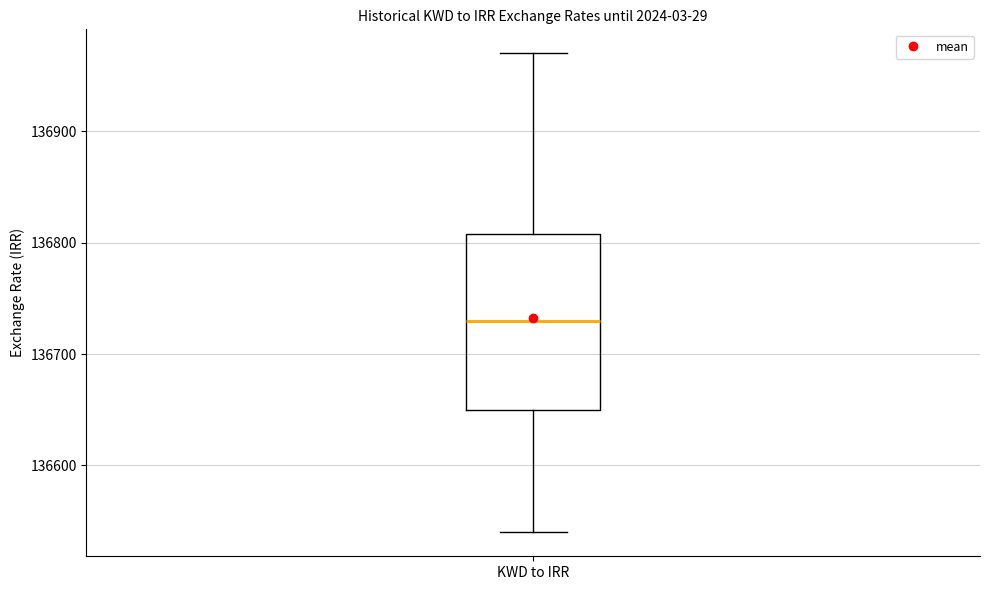

Transcribe this box plot: give where the median line is, the range the box spans, and where the two whiskers end, as read against the y-axis. The values are not printed on the chart, so give them approximately, as read against the axis.

median 136730, box 136650 to 136810, whiskers 136540 to 136970